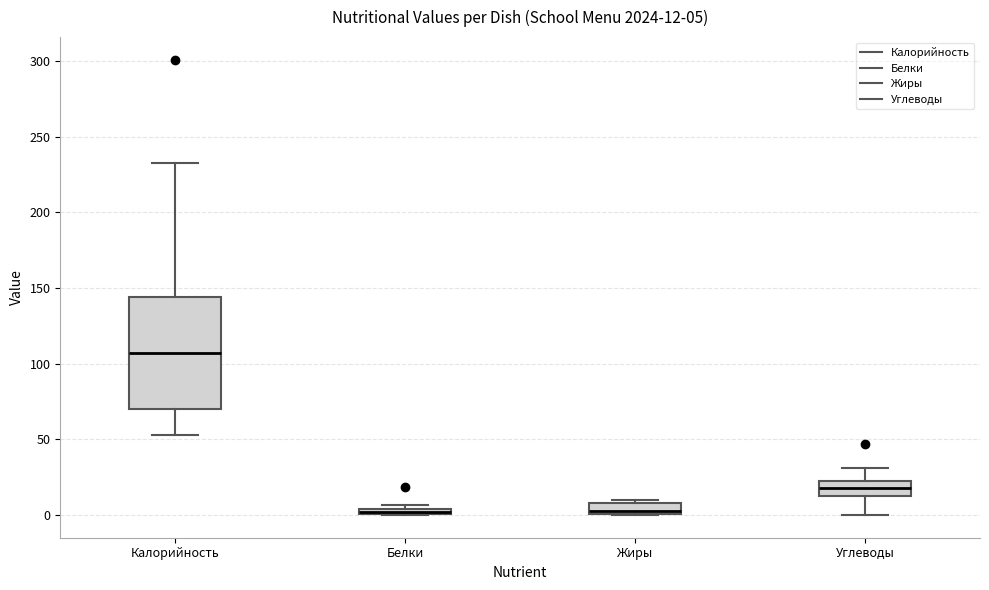

Comparing the boxes themselves (not the whiskers), which one is the tallest?

Калорийность